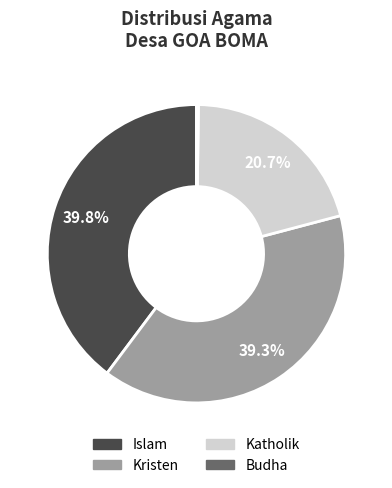

Is there any slice that represents more than half of the pie?

No